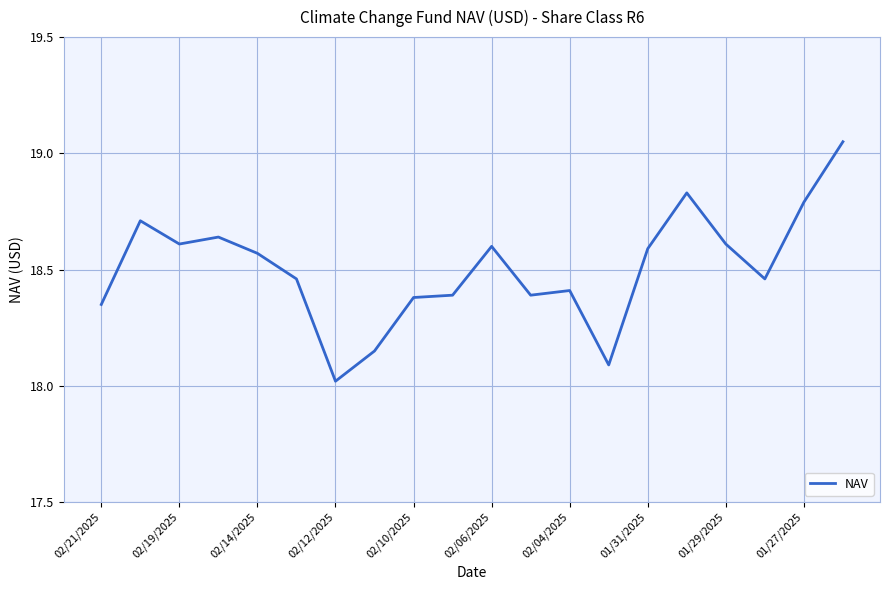

How many lines are shown in the chart?

1